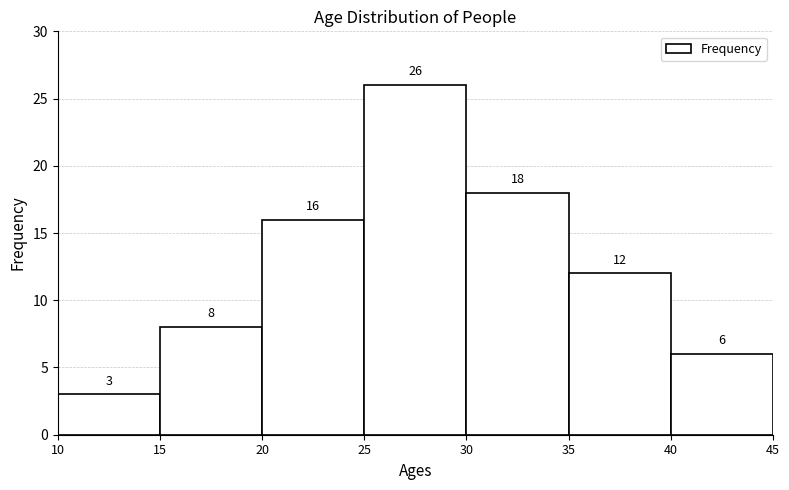

Over which range of the x-axis is the bar tallest?

25 to 30